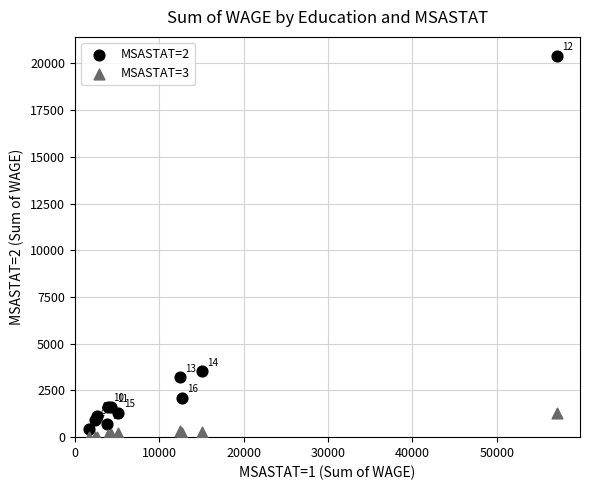

Which series has the widest spread of Y values?

MSASTAT=2